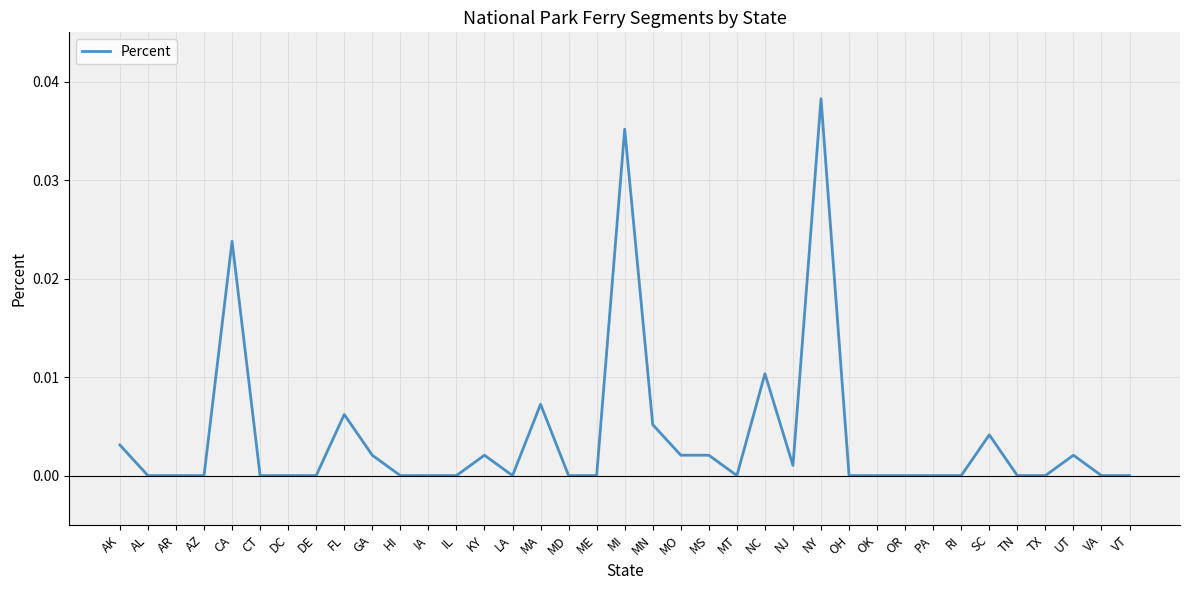

How many lines are shown in the chart?

1